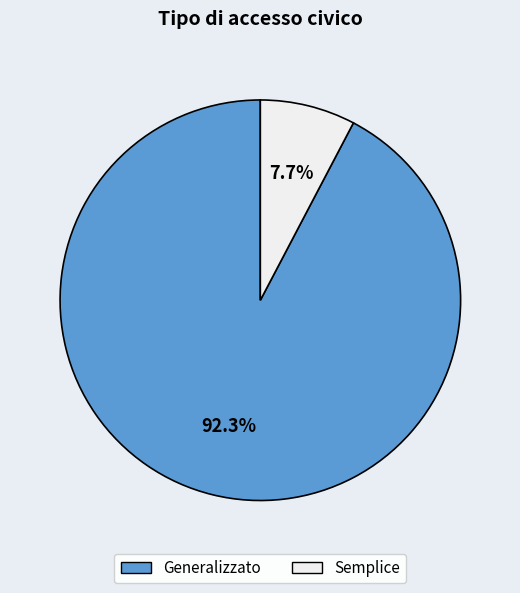

Rank the categories by value from highest to lowest.

Generalizzato, Semplice